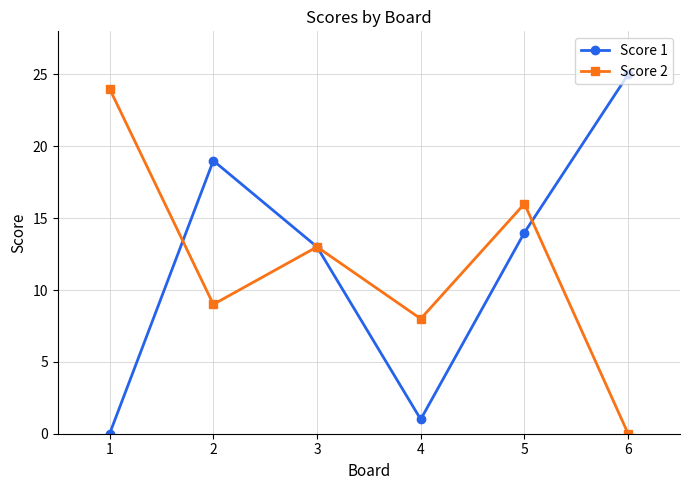

Where is Score 1 nearest to the value 12?

3